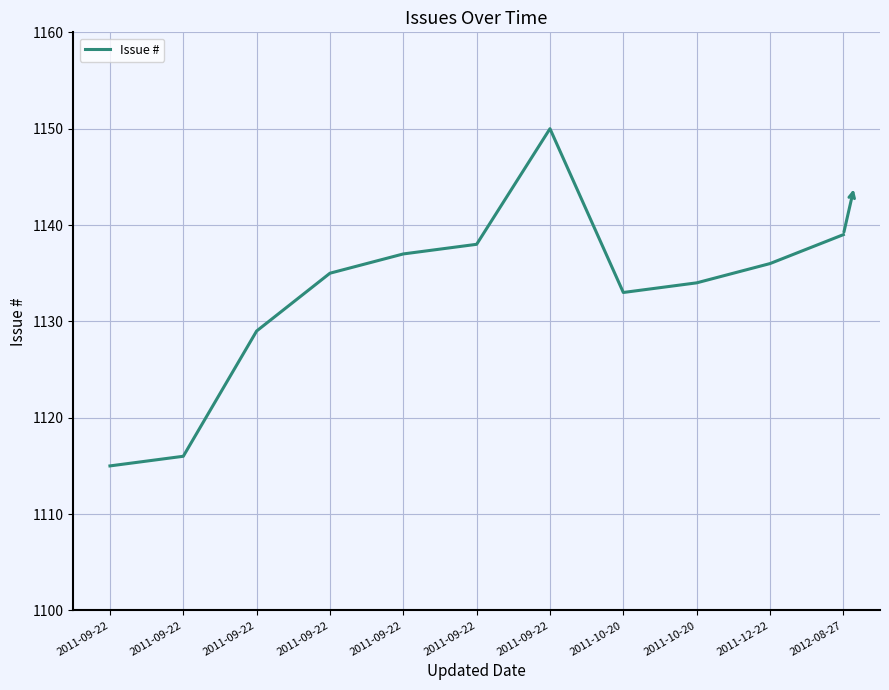

Reading right to left, extract all data points from this chart.

2012-08-27=1139	2011-12-22=1136	2011-10-20=1134	2011-10-20=1133	2011-09-22=1150	2011-09-22=1138	2011-09-22=1137	2011-09-22=1135	2011-09-22=1129	2011-09-22=1116	2011-09-22=1115